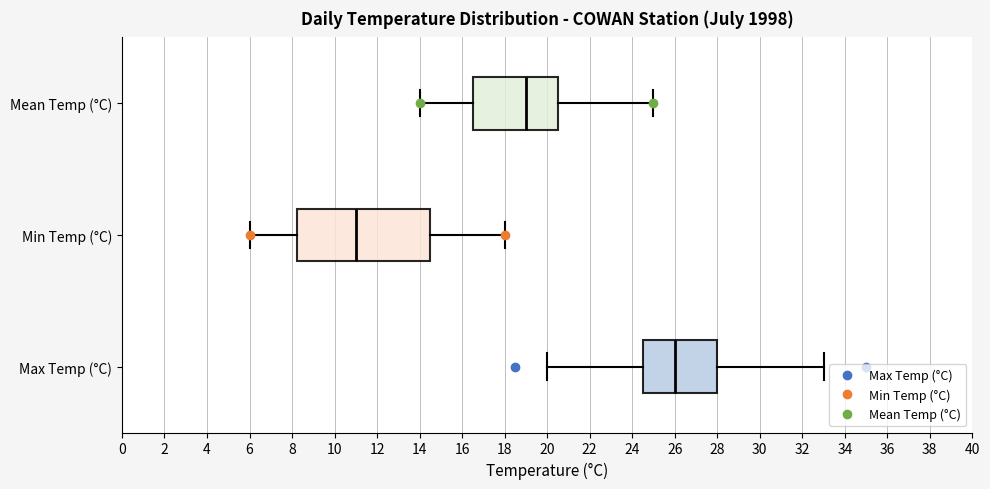

Which box's median line is the furthest to the left?

Min Temp (°C)